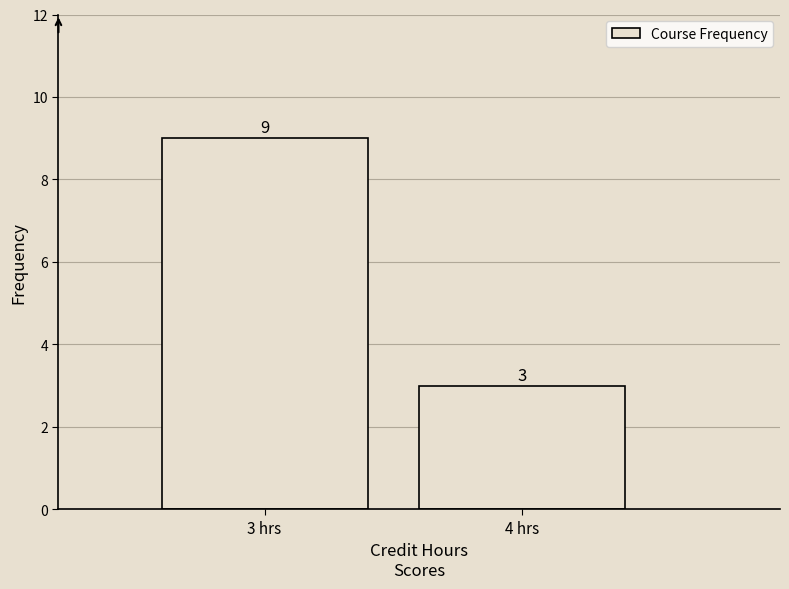

Reading left to right, what are all the values shown in this chart?

9	3